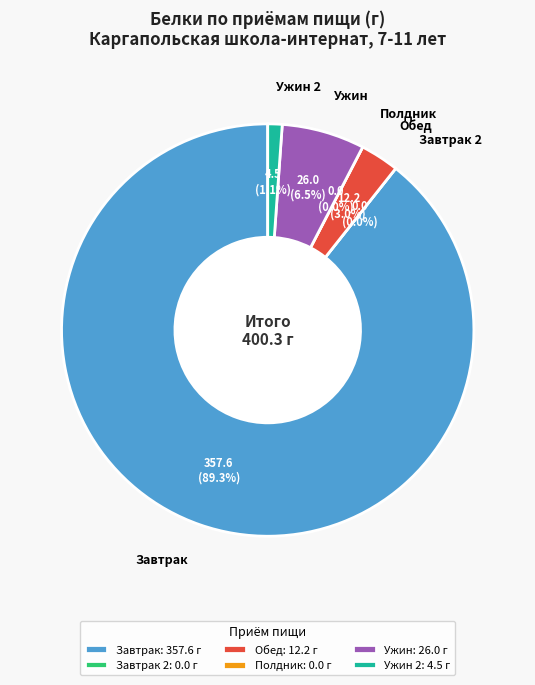

True or false: Ужин accounts for 19% of the total.

False